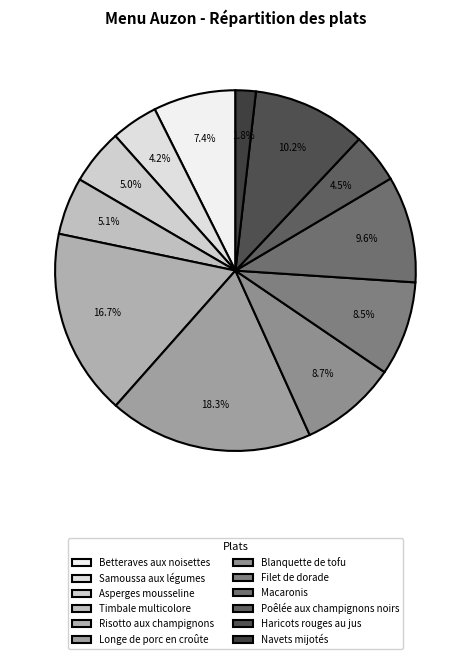

What portion of the pie excludes Blanquette de tofu?

91.3%